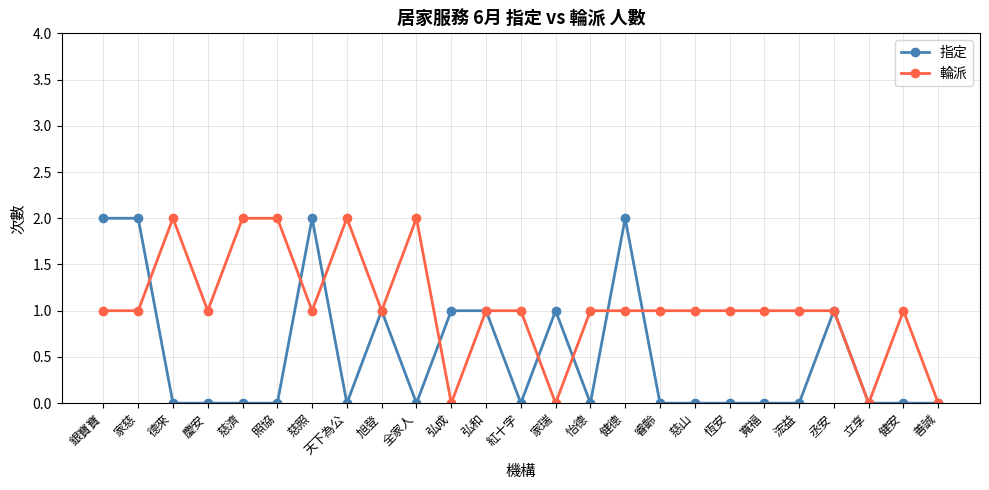

Does the chart have visible grid lines?

Yes